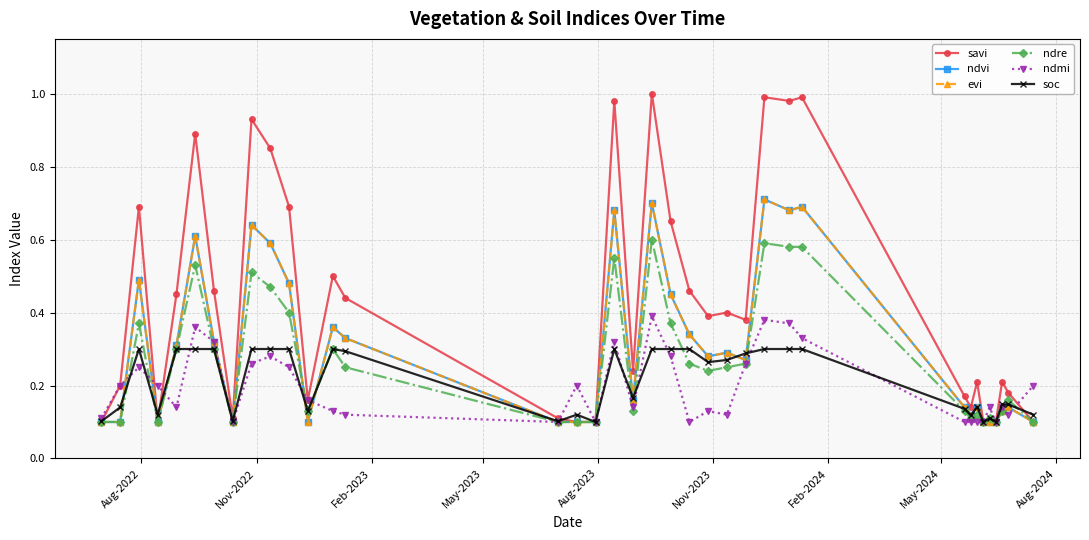

Is this an area chart (filled region under the line)?

No